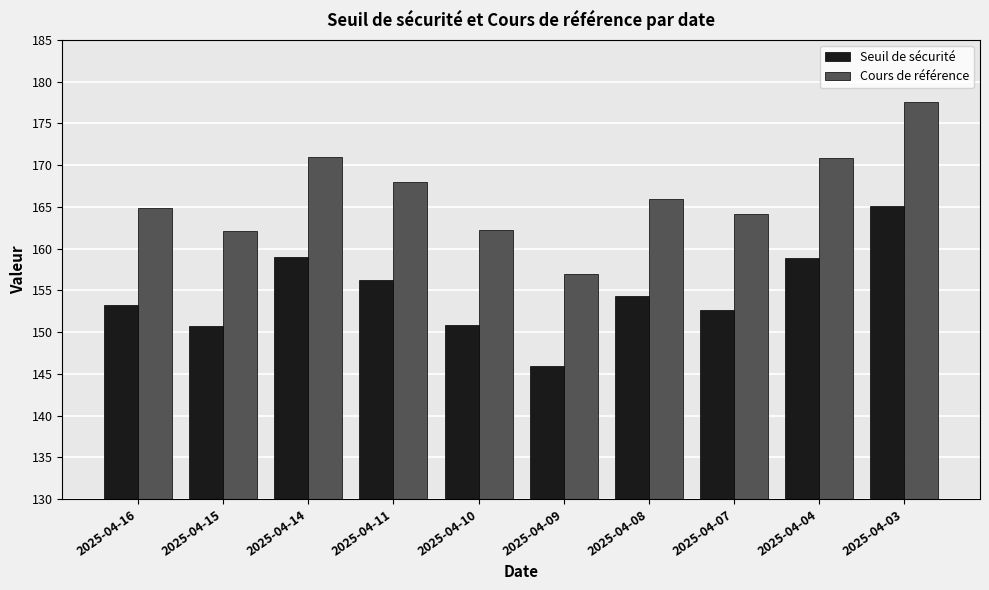

At how many categories does at least one series exceed 170?

3